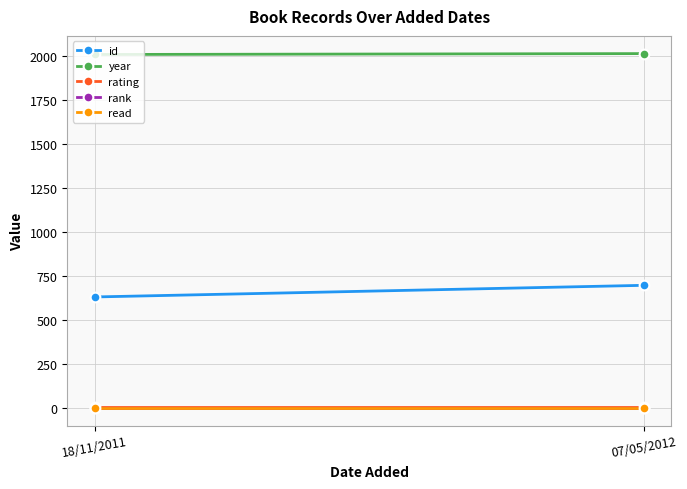

What is the total value across all series at 07/05/2012?

2717